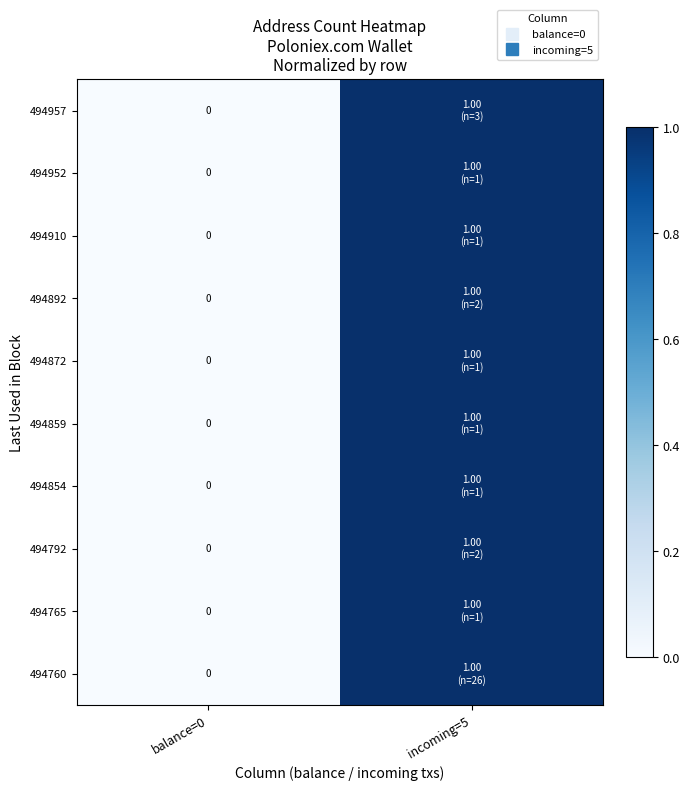

How many positive values does the 494854 series have?

1